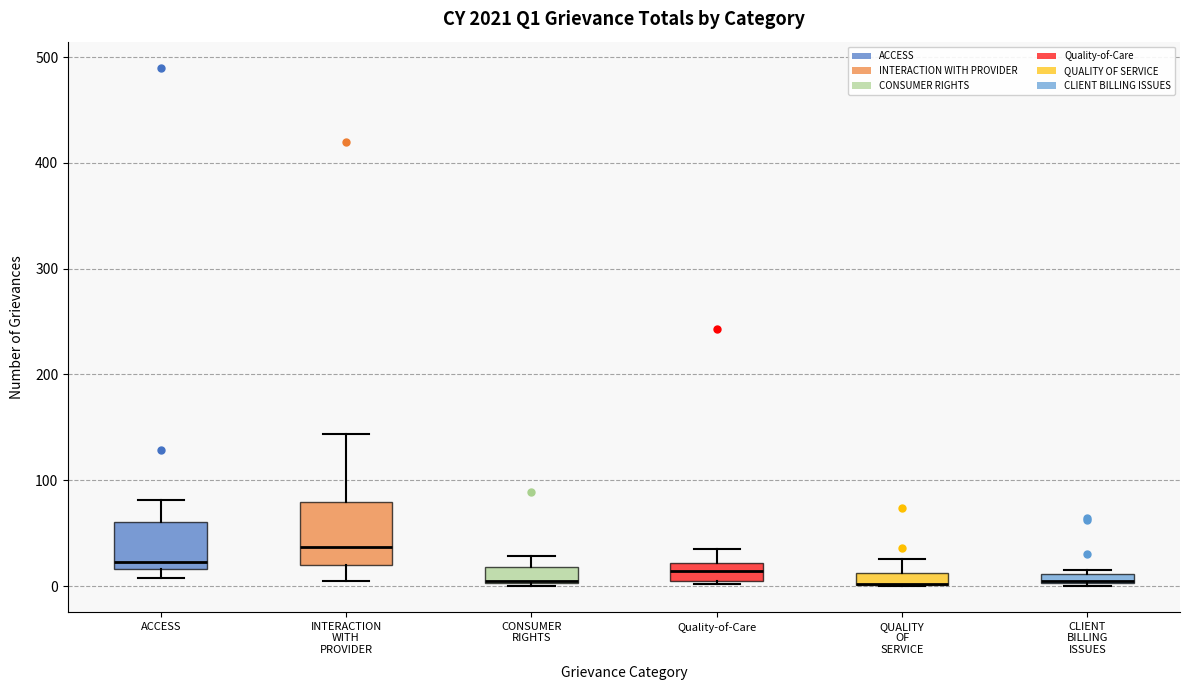

Comparing the boxes themselves (not the whiskers), which one is the tallest?

INTERACTION WITH PROVIDER